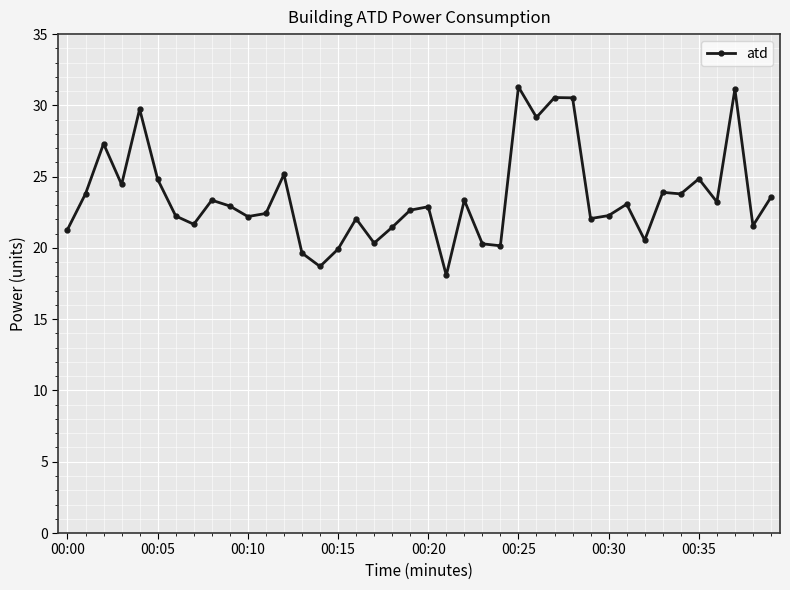

What is the average value?

23.6